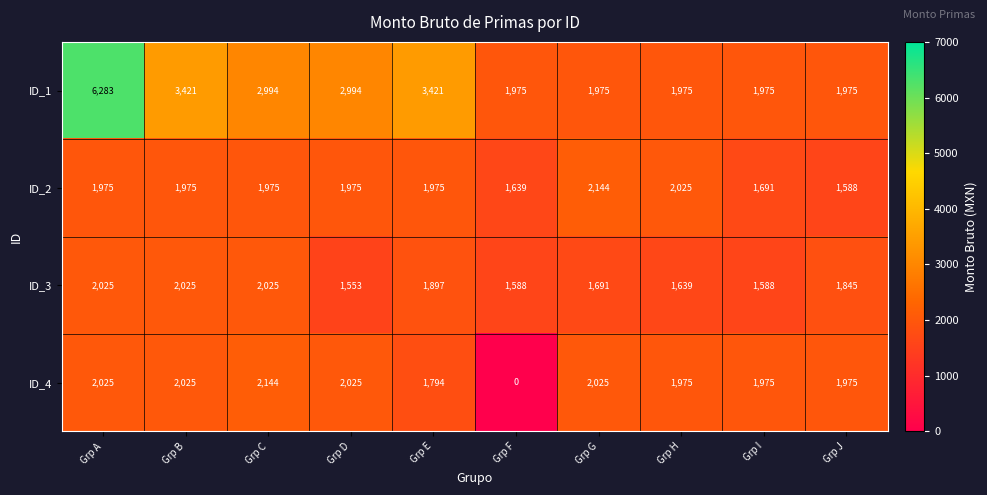

How many data points in ID_3 are less than 1845?

5